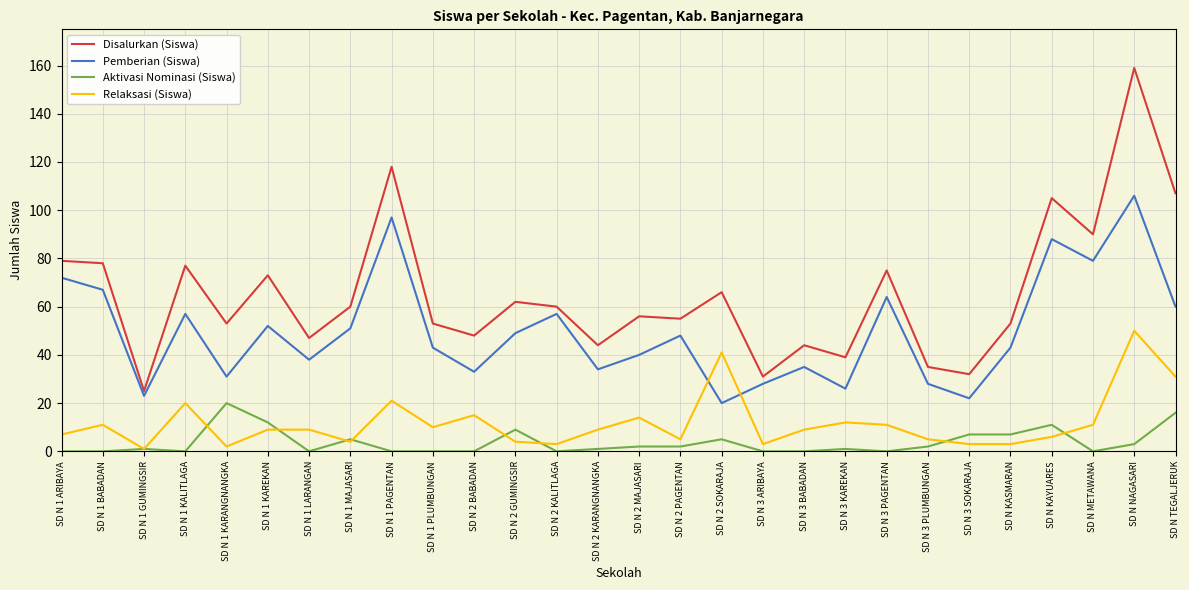

What is the sum of all Pemberian (Siswa) values?

1391